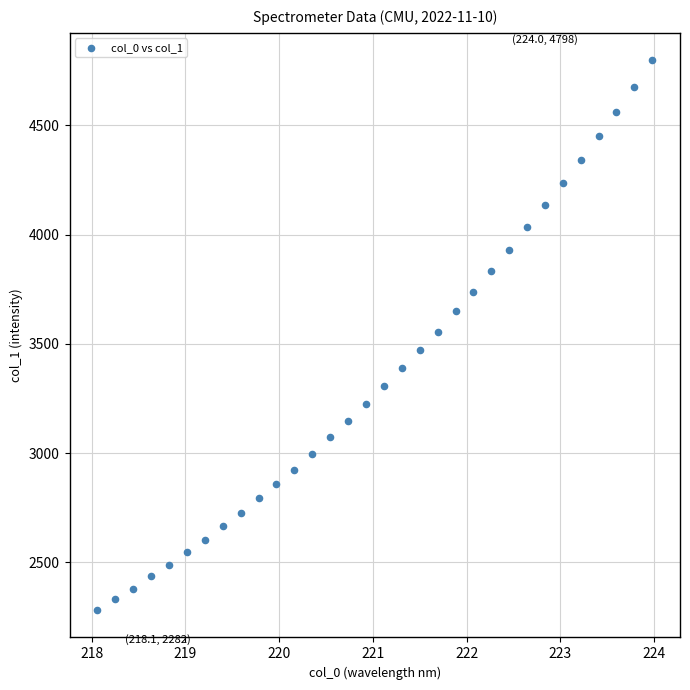

What is the range of Y values (max minus min)?

2515.9